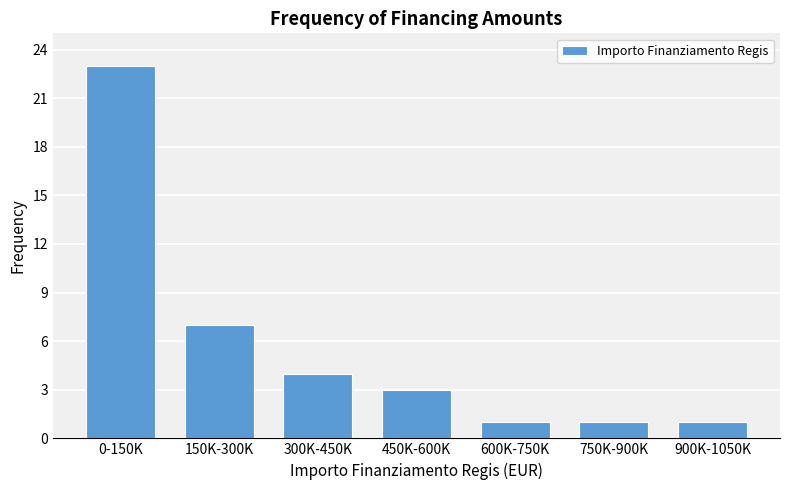

Reading right to left, transcribe all the data shown in this chart.

900K-1050K=1	750K-900K=1	600K-750K=1	450K-600K=3	300K-450K=4	150K-300K=7	0-150K=23